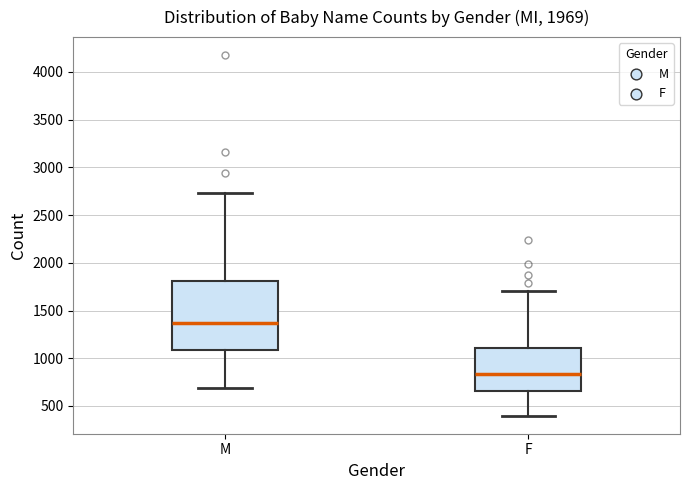

Reading left to right, read every box against the y-axis: the position of its median line, the range the box covers, and the ends of its whiskers. The values are not printed on the chart, so give them approximately, as read against the axis.

M: median 1350, box 1100 to 1800, whiskers 700 to 2750
F: median 850, box 650 to 1100, whiskers 400 to 1700